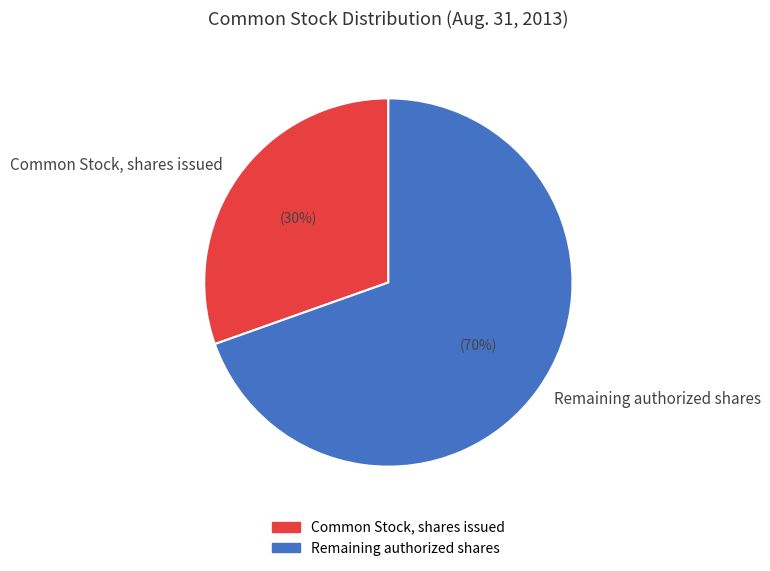

Count the number of slices in the pie.

2